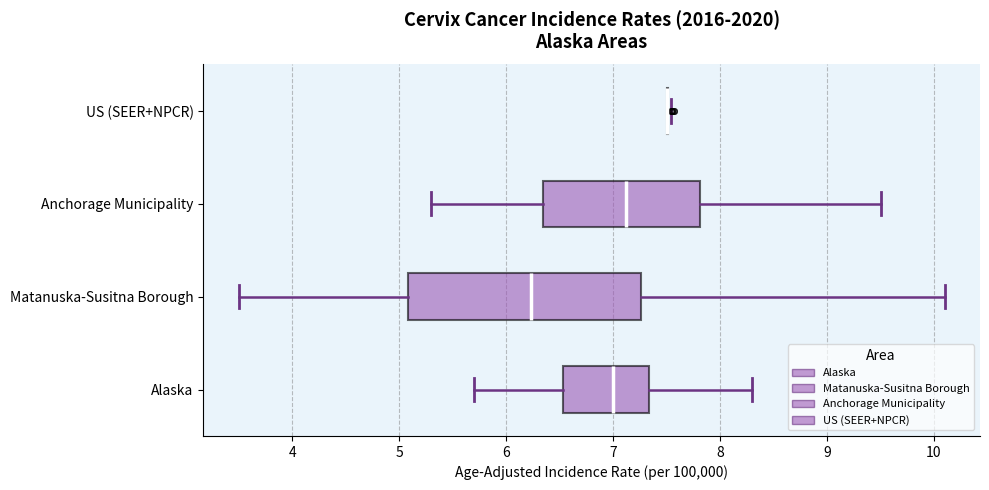

Where does the right whisker of the box for Matanuska-Susitna Borough end on the x-axis? The values are not printed on the chart, so give them approximately, as read against the axis.

10.1